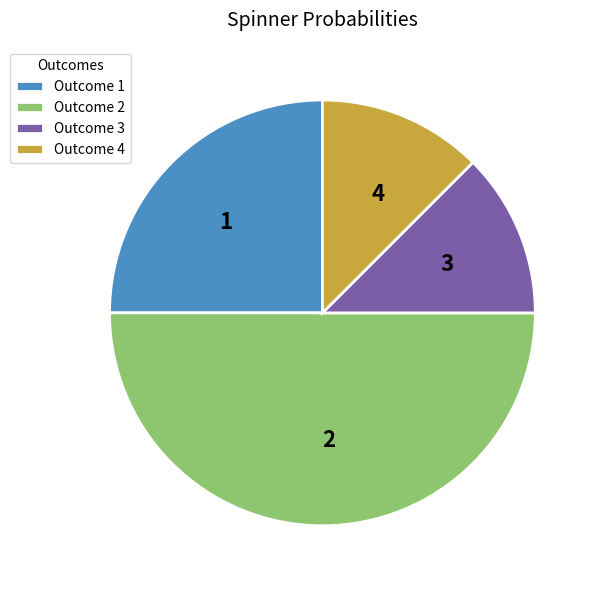

True or false: Outcome 3 accounts for 12% of the total.

True